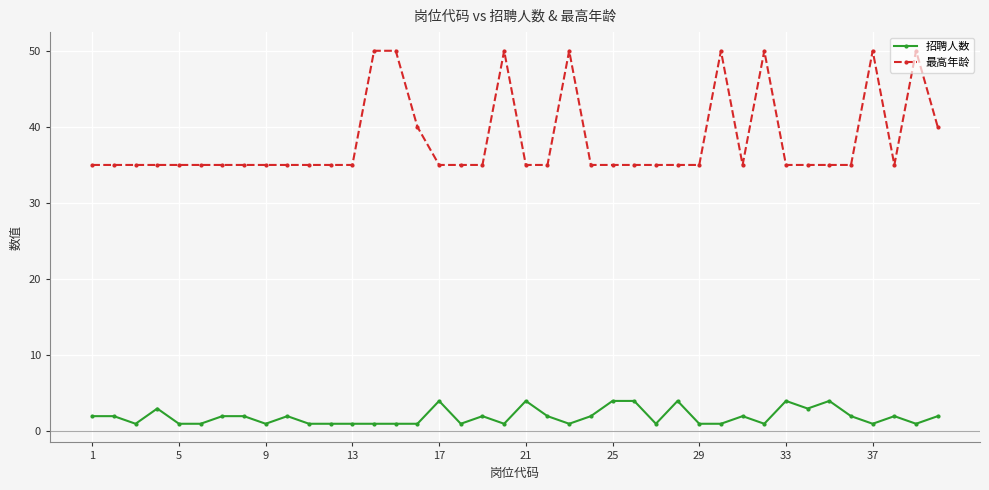

True or false: 招聘人数 and 最高年龄 intersect in this chart.

False